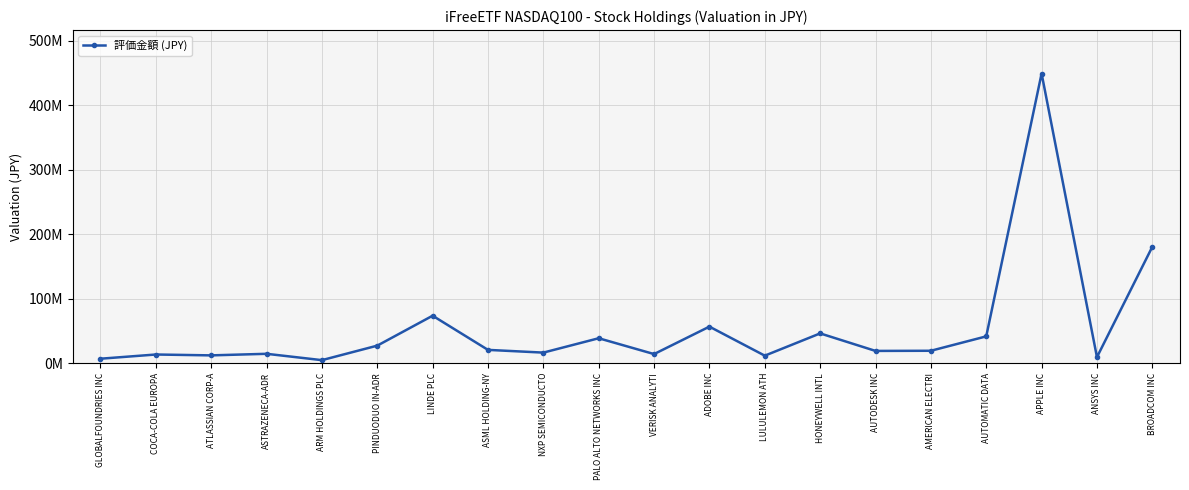

Approximately how many times larger is the value at PALO ALTO NETWORKS INC compared to ADOBE INC?

0.7